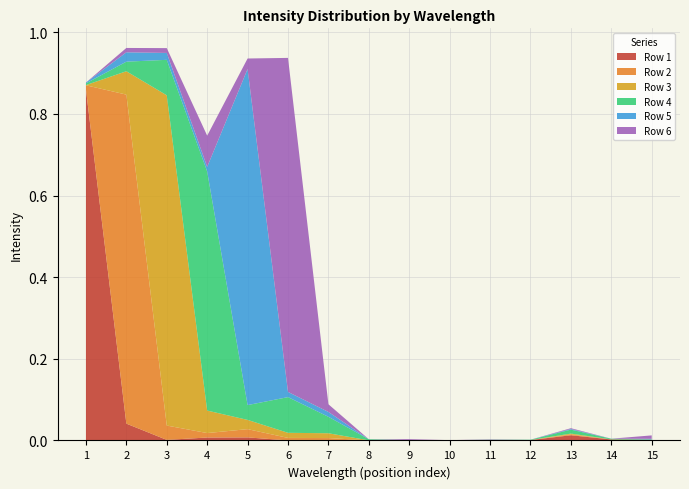

Reading left to right, list all the values displayed in this chart.

Row 1: 0.9	0.0	0.0	0.0	0.0	0.0	0.0	0.0	0.0	0.0	0.0	0.0	0.0	0.0	0.0
Row 2: 0.0	0.8	0.0	0.0	0.0	0.0	0.0	0.0	0.0	0.0	0.0	0.0	0.0	0.0	0.0
Row 3: 0.0	0.1	0.8	0.1	0.0	0.0	0.0	0.0	0.0	0.0	0.0	0.0	0.0	0.0	0.0
Row 4: 0.0	0.0	0.1	0.6	0.0	0.1	0.0	0.0	0.0	0.0	0.0	0.0	0.0	0.0	0.0
Row 5: 0.0	0.0	0.0	0.0	0.8	0.0	0.0	0.0	0.0	0.0	0.0	0.0	0.0	0.0	0.0
Row 6: 0.0	0.0	0.0	0.1	0.0	0.8	0.0	0.0	0.0	0.0	0.0	0.0	0.0	0.0	0.0